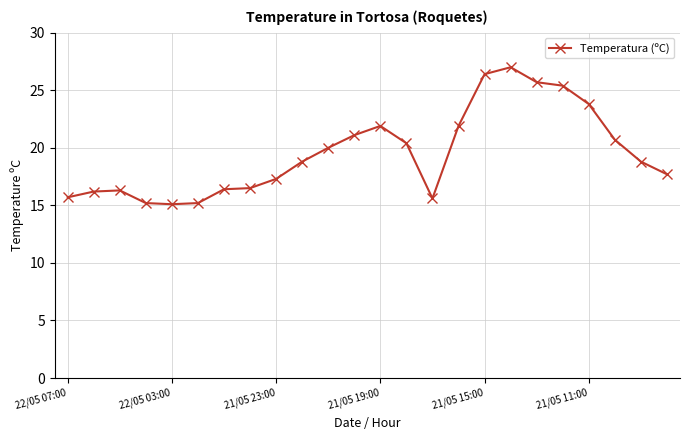

What is the average value?

19.5